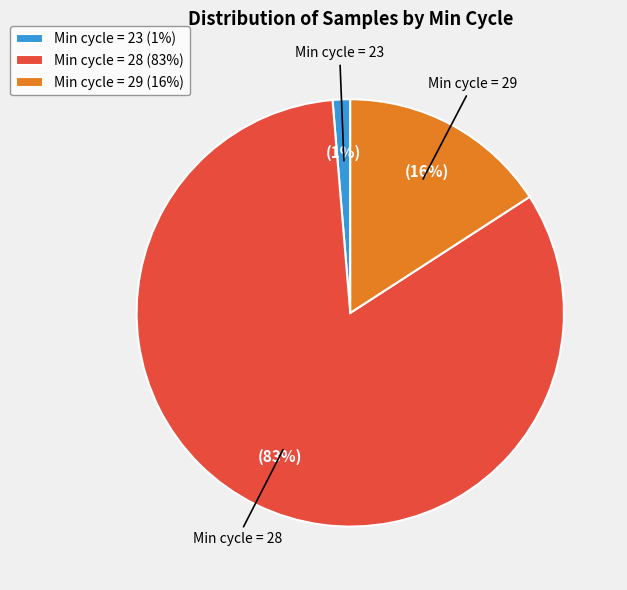

The Min cycle = 29 (16%) slice represents 3% of the pie. True or false?

False